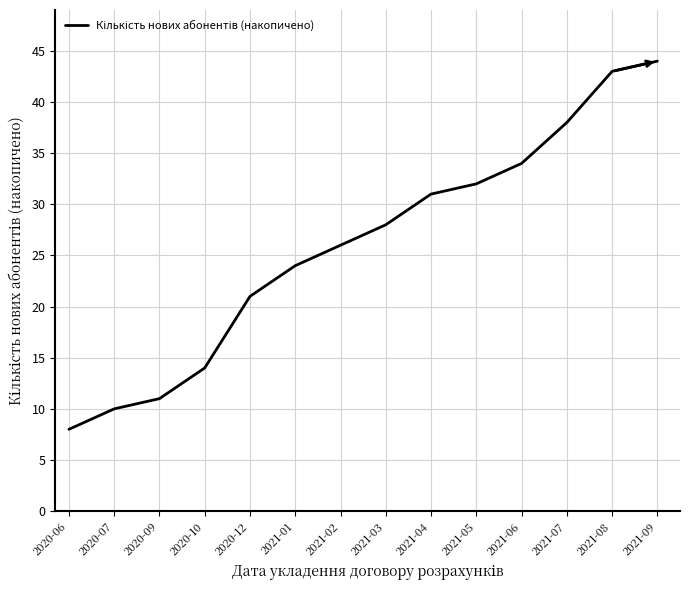

The chart shows a value of 6 at 2021-01. True or false?

False